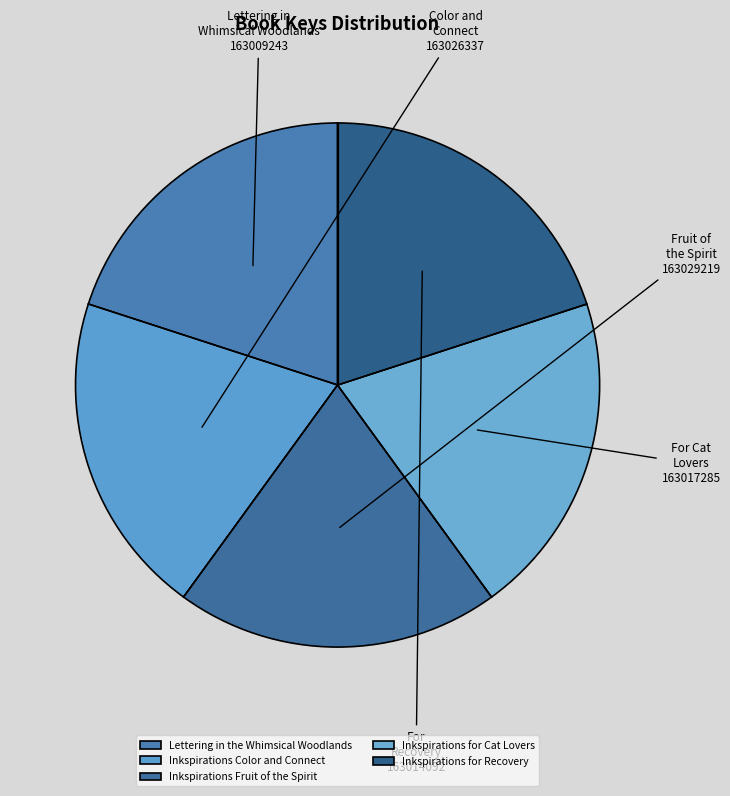

What percentage do Inkspirations for Cat Lovers and Inkspirations Fruit of the Spirit together represent?

40.0%